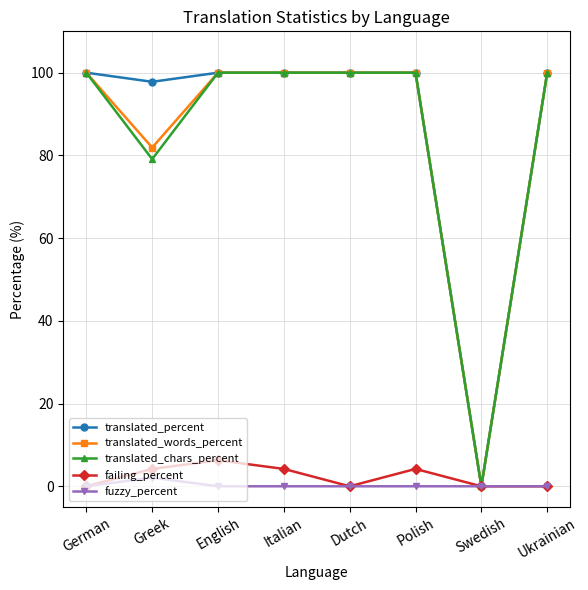

Which series changed the most between Greek and Polish?

translated_chars_percent